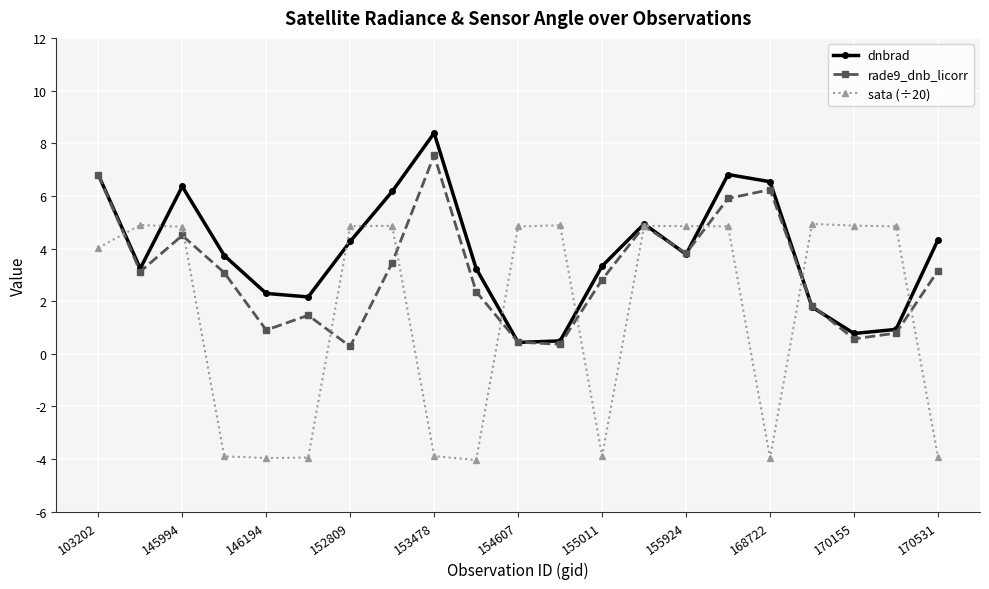

True or false: rade9_dnb_licorr has more than 1 interior local peaks.

True